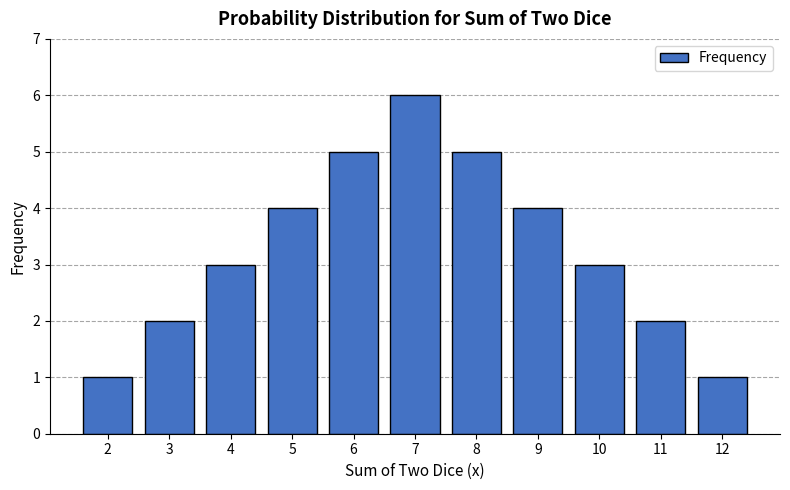

Reading left to right, extract all data points from this chart.

2=1	3=2	4=3	5=4	6=5	7=6	8=5	9=4	10=3	11=2	12=1